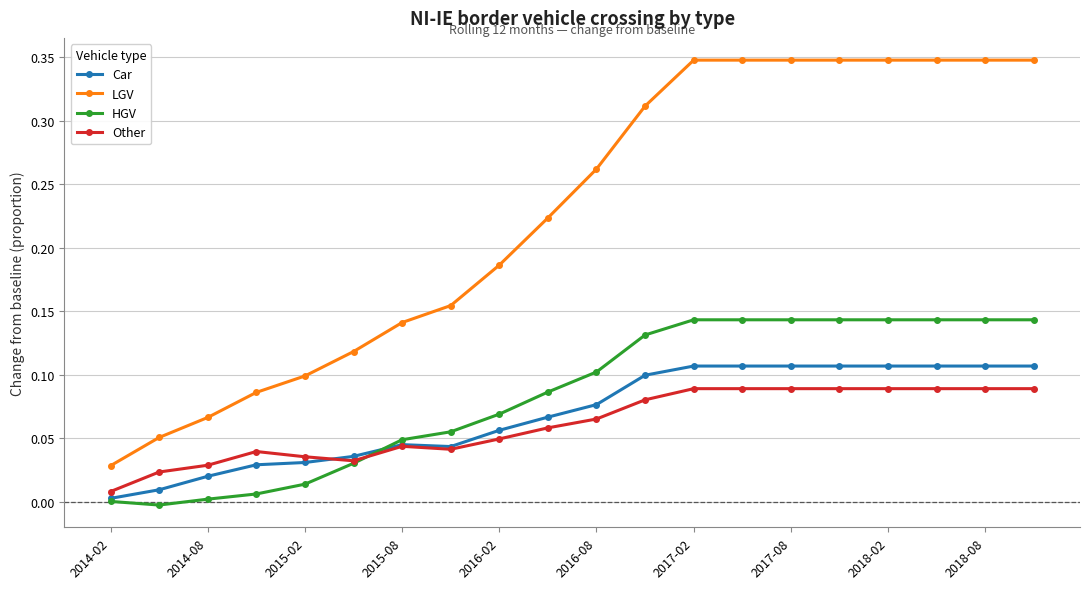

True or false: Car has more than 0 interior local peaks.

True